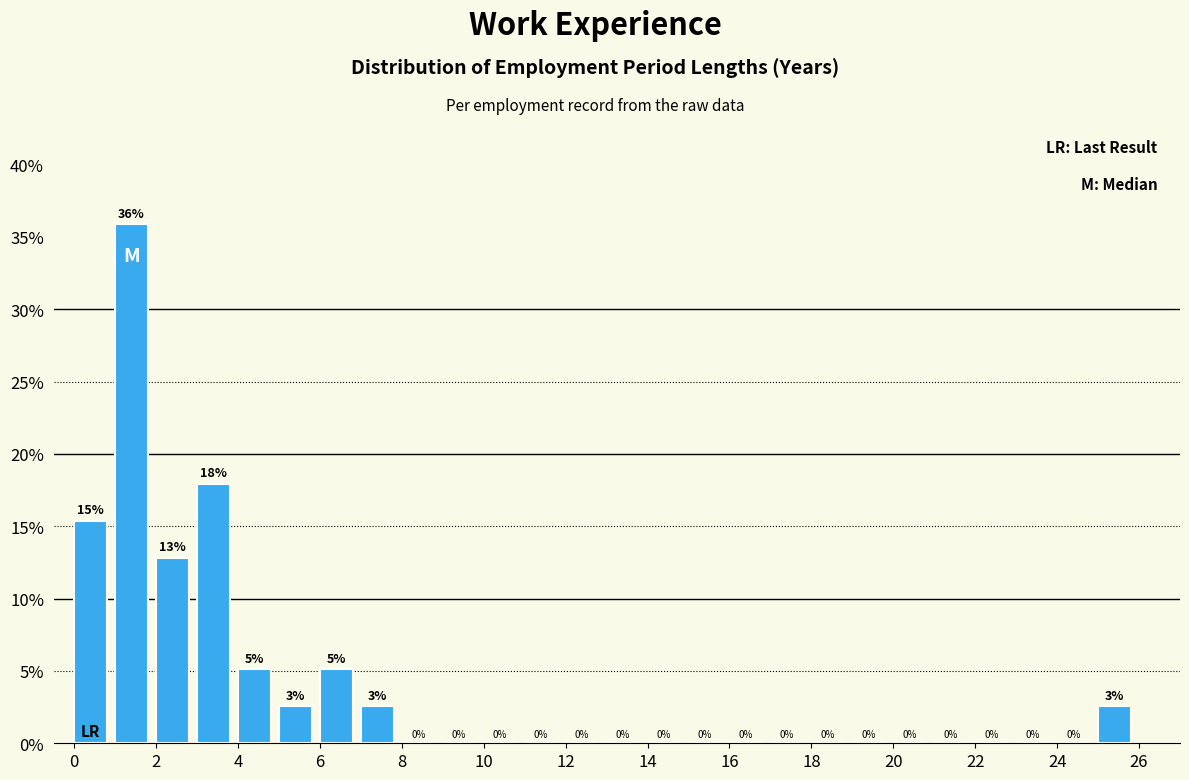

Over which range of the x-axis is the bar tallest?

1 to 2